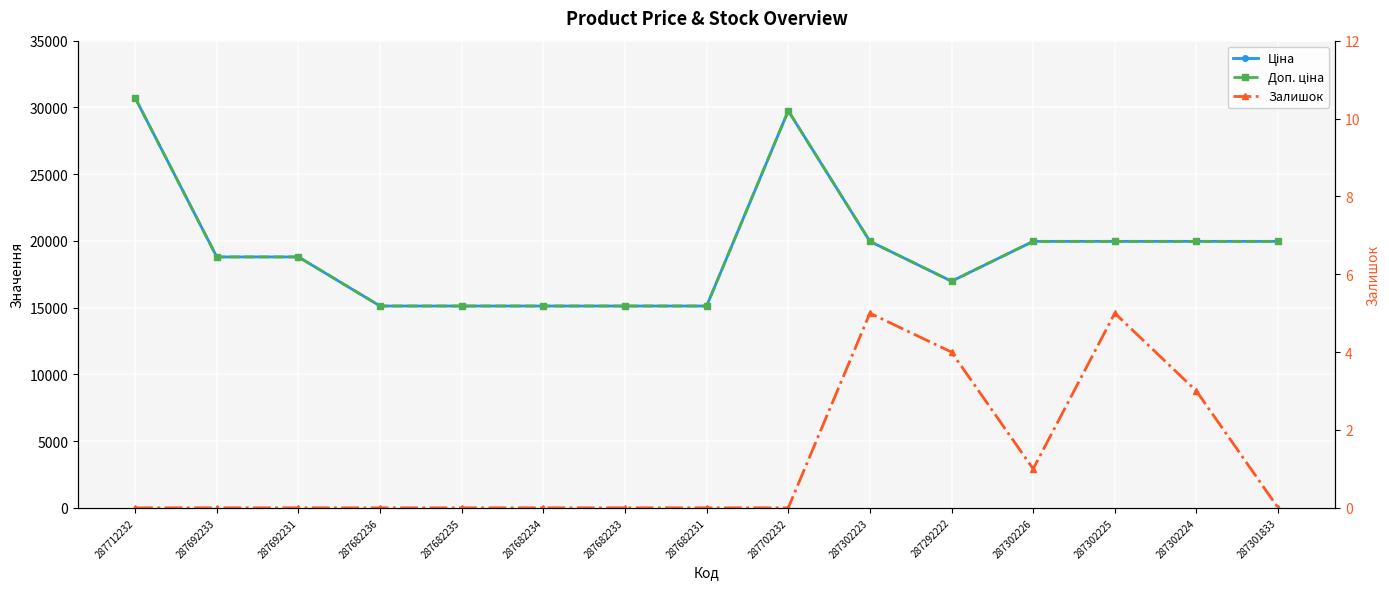

Between 287682231 and 287682235, which is larger?

287682231